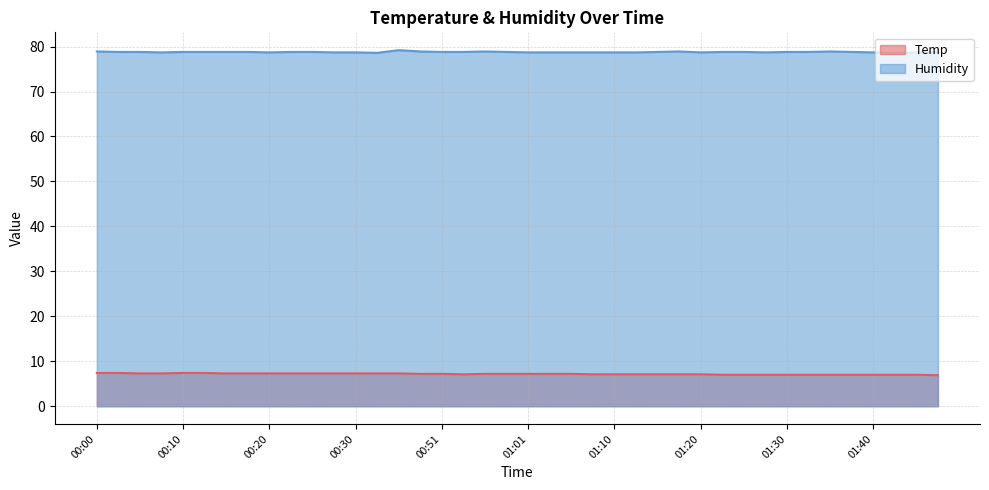

True or false: Humidity has a value of 78.7 at 01:40.

True